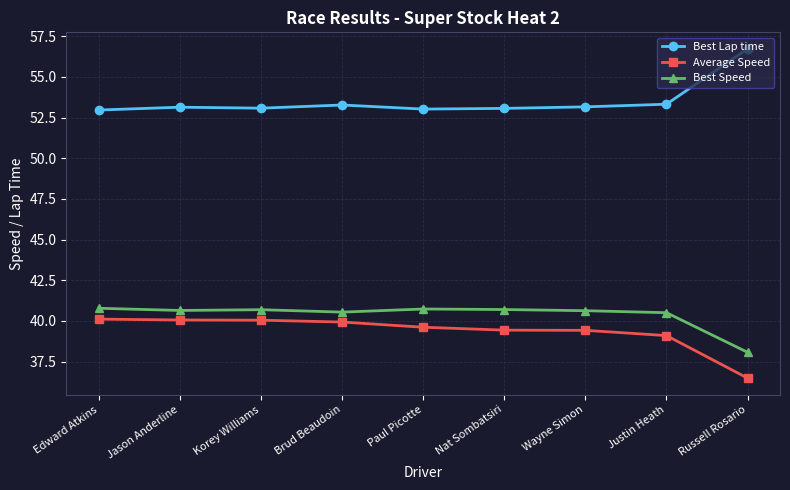

Read the Average Speed value at Justin Heath.

39.1